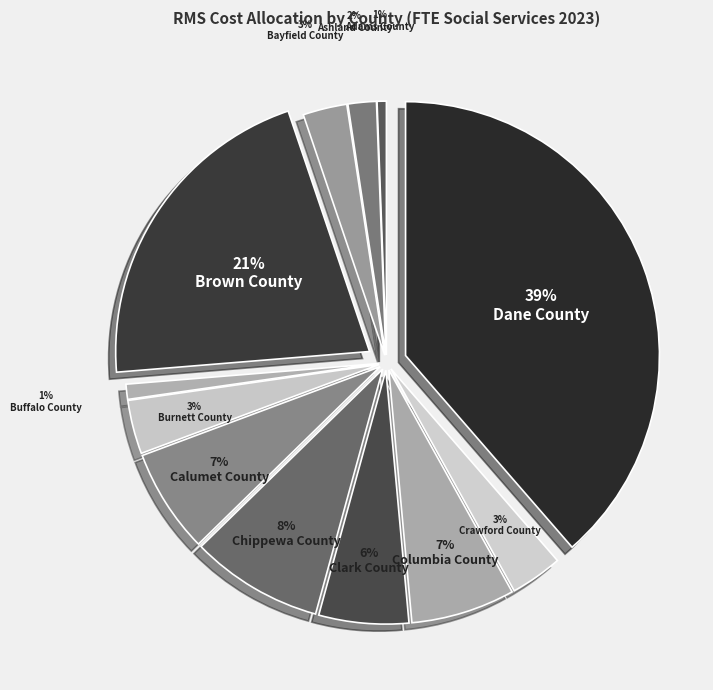

The Chippewa County slice represents 1% of the pie. True or false?

False